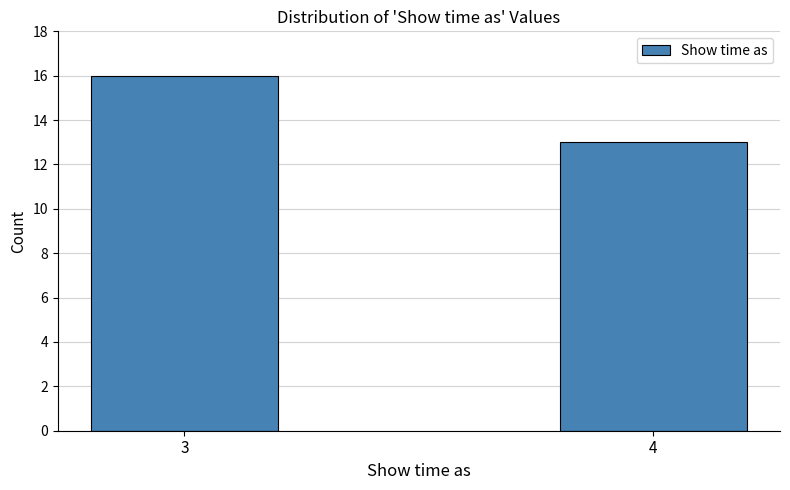

Reading left to right, what are all the values shown in this chart?

3=16	4=13